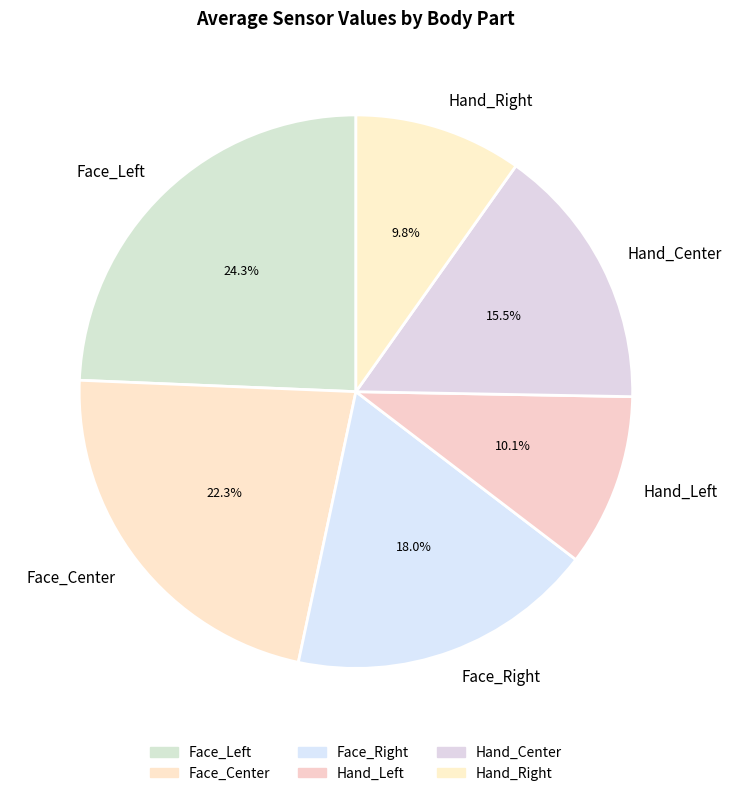

Approximately how many times larger is the value at Face_Left compared to Hand_Center?

1.6